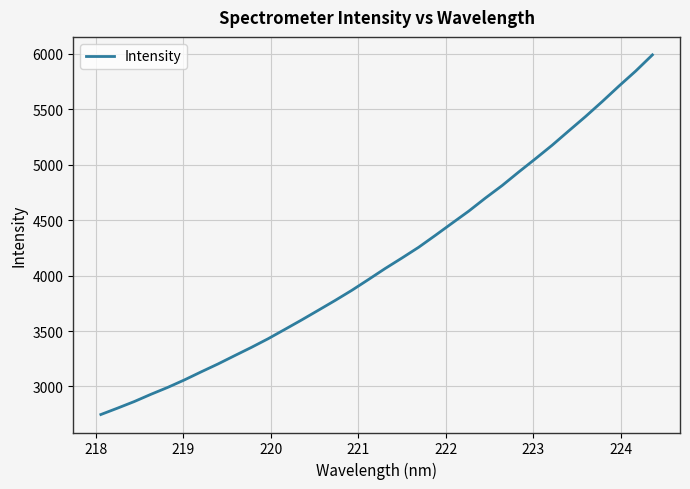

What is the greatest value displayed?

5991.6